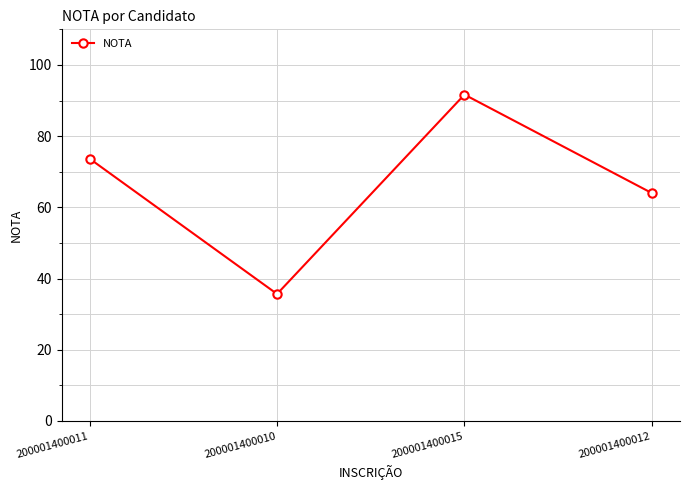

What is the change in value from 200001400010 to 200001400012?

+28.3